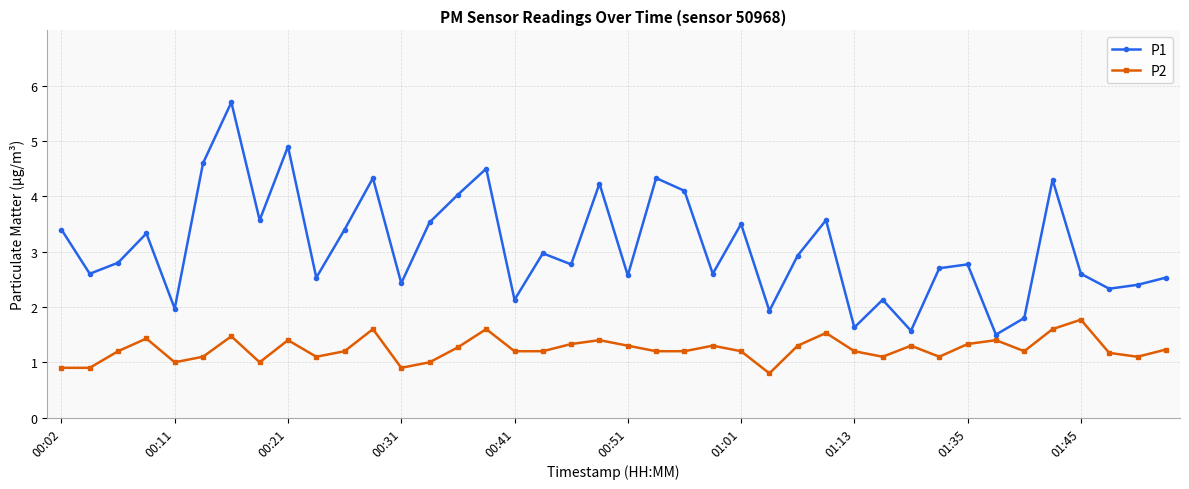

How many distinct data groups are displayed?

2